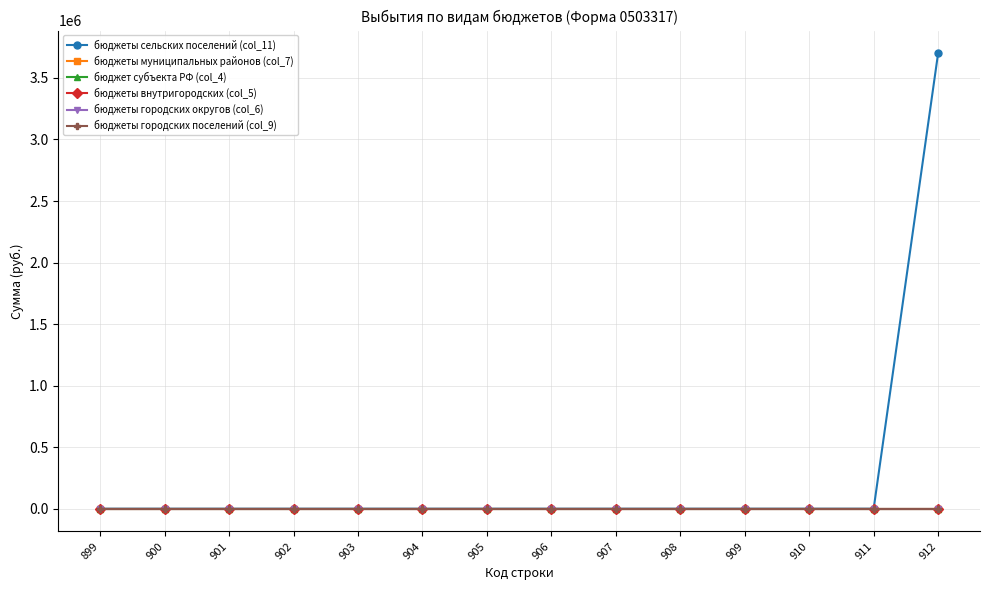

How many lines are shown in the chart?

6